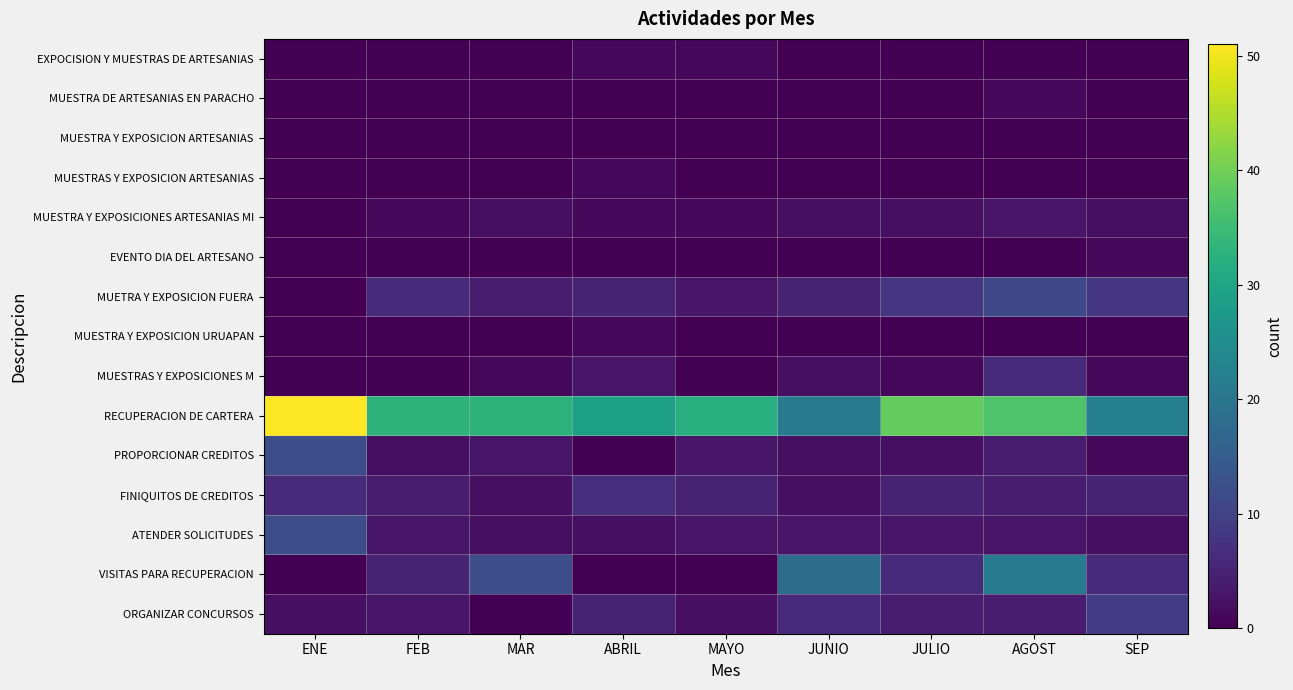

Reading left to right, what are all the values shown in this chart?

EXPOCISION Y MUESTRAS DE ARTESANIAS: ENE=0	FEB=0	MAR=0	ABRIL=1	MAYO=1	JUNIO=0	JULIO=0	AGOST=0	SEP=0
MUESTRA DE ARTESANIAS EN PARACHO: ENE=0	FEB=0	MAR=0	ABRIL=0	MAYO=0	JUNIO=0	JULIO=0	AGOST=1	SEP=0
MUESTRA Y EXPOSICION ARTESANIAS: ENE=0	FEB=0	MAR=0	ABRIL=0	MAYO=0	JUNIO=0	JULIO=0	AGOST=0	SEP=0
MUESTRAS Y EXPOSICION ARTESANIAS: ENE=0	FEB=0	MAR=0	ABRIL=1	MAYO=0	JUNIO=0	JULIO=0	AGOST=0	SEP=0
MUESTRA Y EXPOSICIONES ARTESANIAS MI: ENE=0	FEB=1	MAR=2	ABRIL=1	MAYO=1	JUNIO=2	JULIO=2	AGOST=3	SEP=2
EVENTO DIA DEL ARTESANO: ENE=0	FEB=0	MAR=0	ABRIL=0	MAYO=0	JUNIO=0	JULIO=0	AGOST=0	SEP=1
MUETRA Y EXPOSICION FUERA: ENE=0	FEB=6	MAR=4	ABRIL=5	MAYO=3	JUNIO=5	JULIO=8	AGOST=11	SEP=8
MUESTRA Y EXPOSICION URUAPAN: ENE=0	FEB=0	MAR=0	ABRIL=1	MAYO=0	JUNIO=0	JULIO=0	AGOST=0	SEP=0
MUESTRAS Y EXPOSICIONES M: ENE=0	FEB=0	MAR=1	ABRIL=3	MAYO=0	JUNIO=2	JULIO=1	AGOST=6	SEP=1
RECUPERACION DE CARTERA: ENE=51	FEB=33	MAR=33	ABRIL=29	MAYO=32	JUNIO=21	JULIO=39	AGOST=37	SEP=22
PROPORCIONAR CREDITOS: ENE=12	FEB=2	MAR=3	ABRIL=0	MAYO=3	JUNIO=2	JULIO=2	AGOST=4	SEP=1
FINIQUITOS DE CREDITOS: ENE=6	FEB=4	MAR=2	ABRIL=7	MAYO=5	JUNIO=2	JULIO=5	AGOST=4	SEP=5
ATENDER SOLICITUDES: ENE=12	FEB=3	MAR=2	ABRIL=2	MAYO=3	JUNIO=3	JULIO=3	AGOST=3	SEP=2
VISITAS PARA RECUPERACION: ENE=0	FEB=5	MAR=12	ABRIL=0	MAYO=0	JUNIO=18	JULIO=6	AGOST=21	SEP=6
ORGANIZAR CONCURSOS: ENE=2	FEB=3	MAR=0	ABRIL=5	MAYO=2	JUNIO=6	JULIO=4	AGOST=4	SEP=9